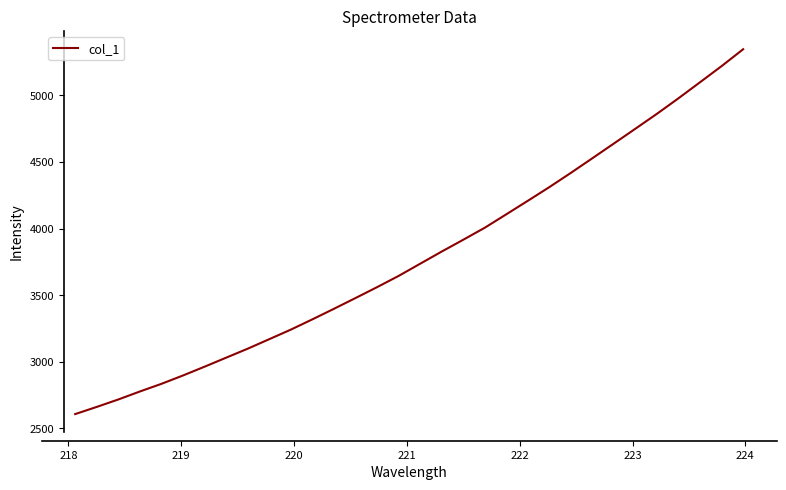

What is the difference between the maximum and minimum values?

2739.4